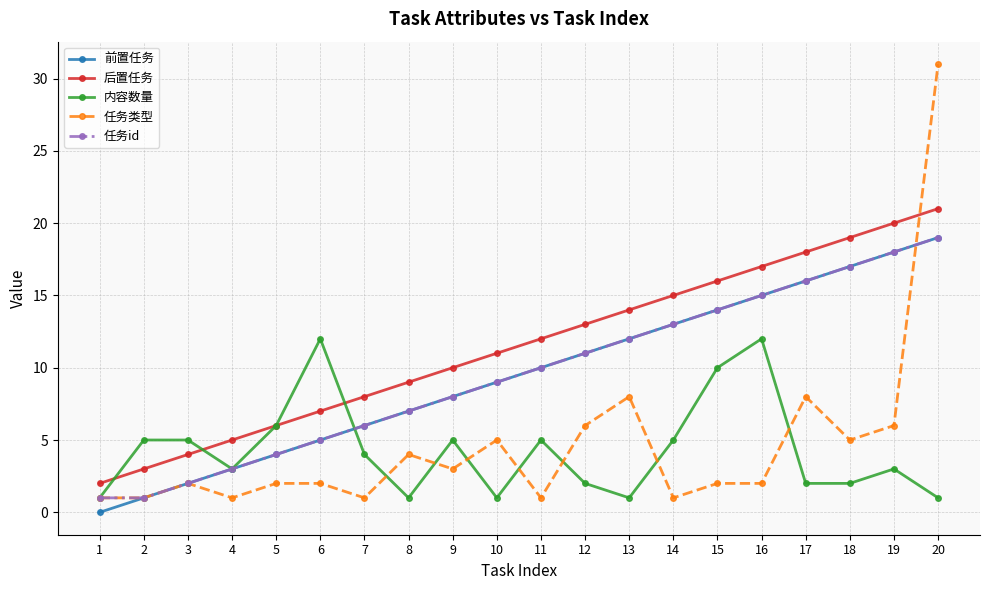

Reading left to right, transcribe all the data shown in this chart.

前置任务: 0	1	2	3	4	5	6	7	8	9	10	11	12	13	14	15	16	17	18	19
后置任务: 2	3	4	5	6	7	8	9	10	11	12	13	14	15	16	17	18	19	20	21
内容数量: 1	5	5	3	6	12	4	1	5	1	5	2	1	5	10	12	2	2	3	1
任务类型: 1	1	2	1	2	2	1	4	3	5	1	6	8	1	2	2	8	5	6	31
任务id: 1	1	2	3	4	5	6	7	8	9	10	11	12	13	14	15	16	17	18	19